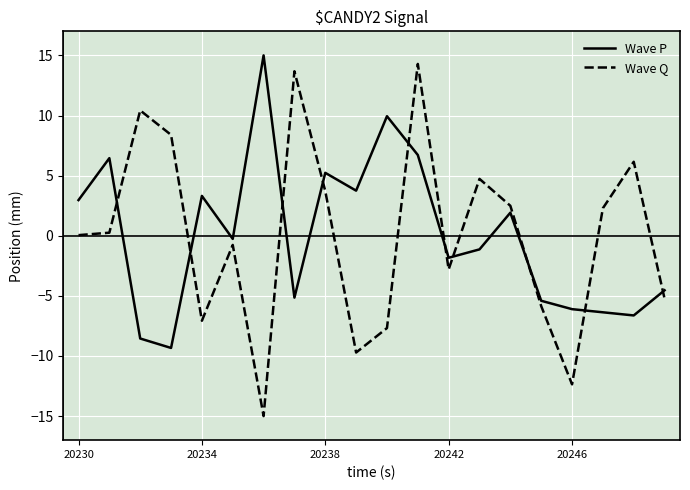

In Wave P, how many points are lower than both neighbors (excluding endpoints)?

6